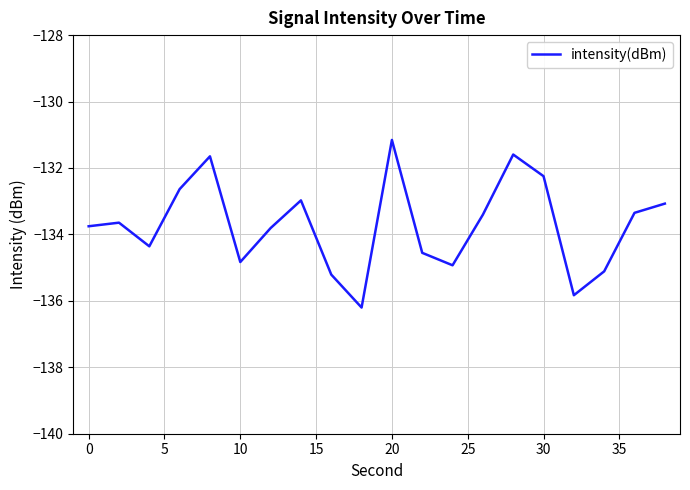

What is the difference between the second highest and minimum values?

4.6